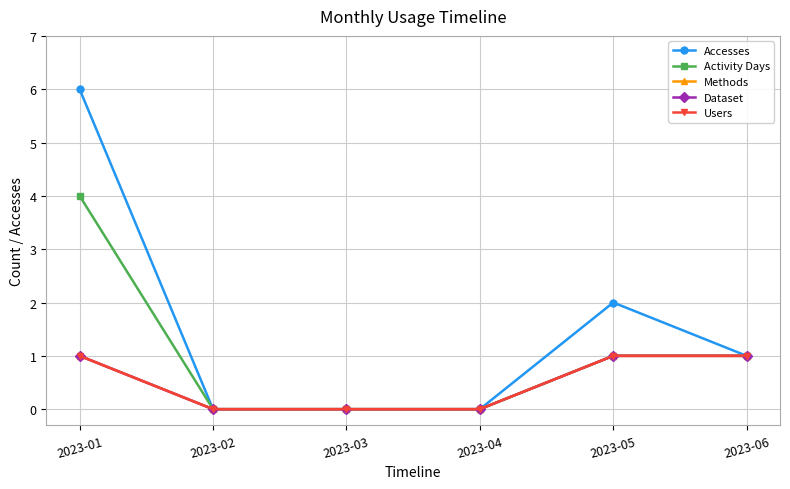

Which series has the largest total across all categories?

Accesses